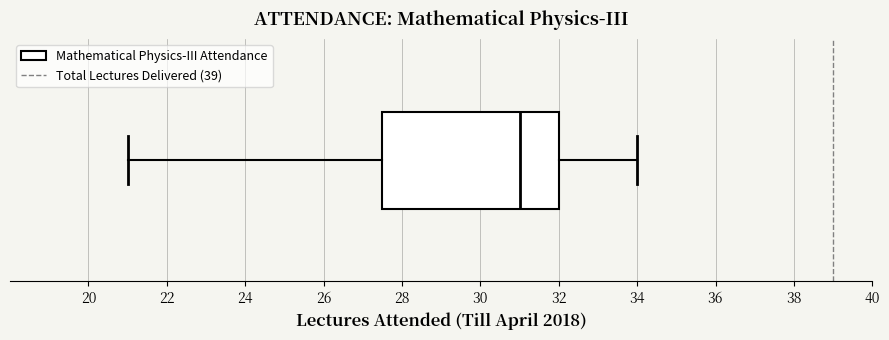

Transcribe this box plot: give where the median line is, the range the box spans, and where the two whiskers end, as read against the x-axis. The values are not printed on the chart, so give them approximately, as read against the axis.

median 31.0, box 27.6 to 32.0, whiskers 21.0 to 34.0